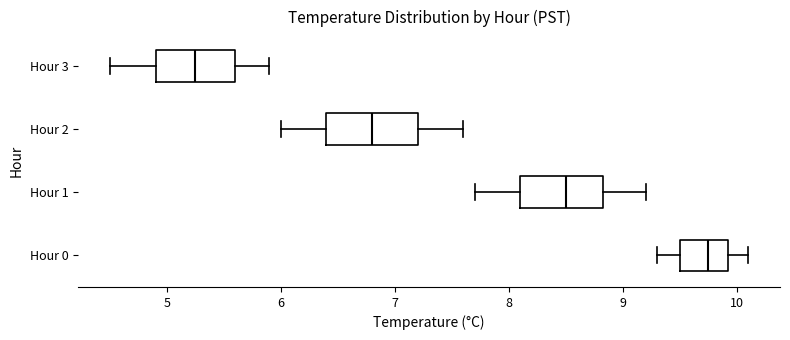

Where does the left whisker of the box for Hour 0 end on the x-axis? The values are not printed on the chart, so give them approximately, as read against the axis.

9.3